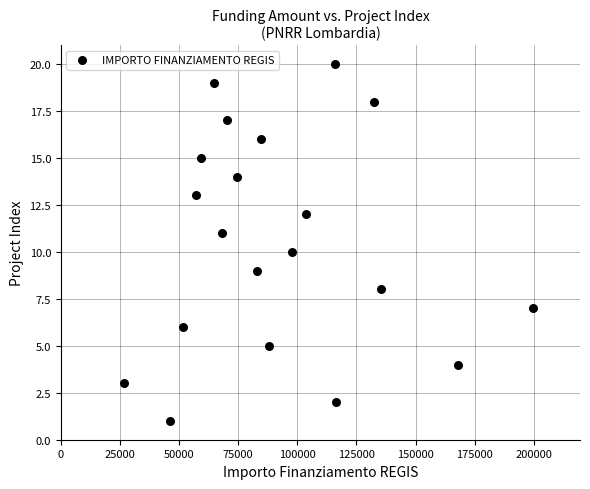

What is the range of Y values (max minus min)?

19